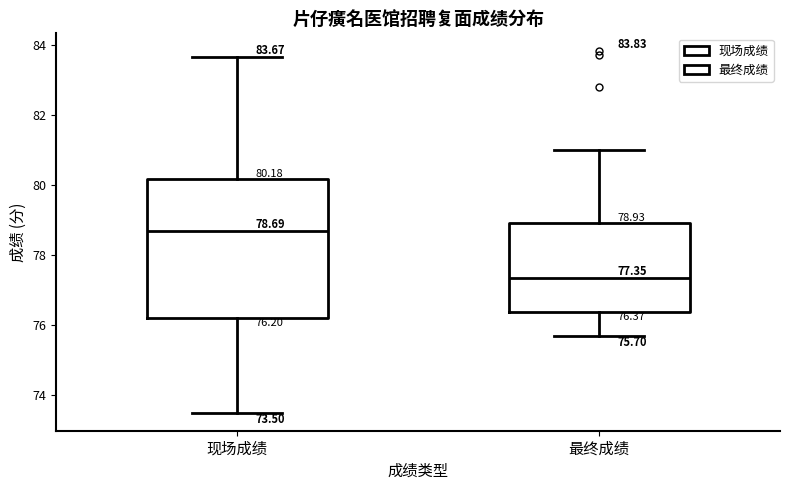

Which box's median line is the highest?

现场成绩